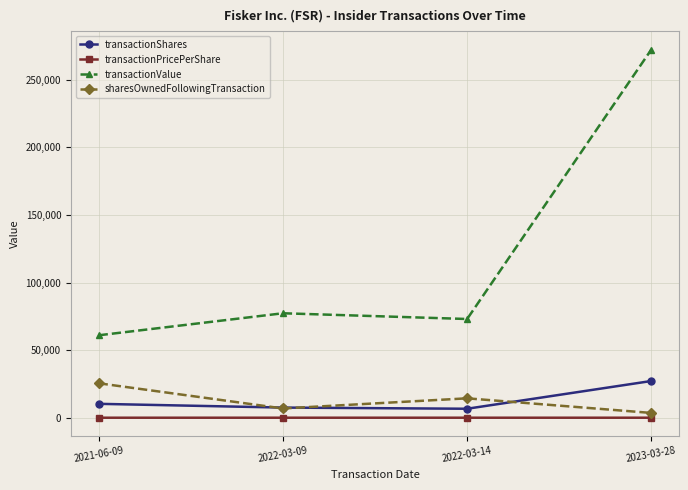

Between 2021-06-09 and 2023-03-28, which series saw the biggest shift?

transactionValue